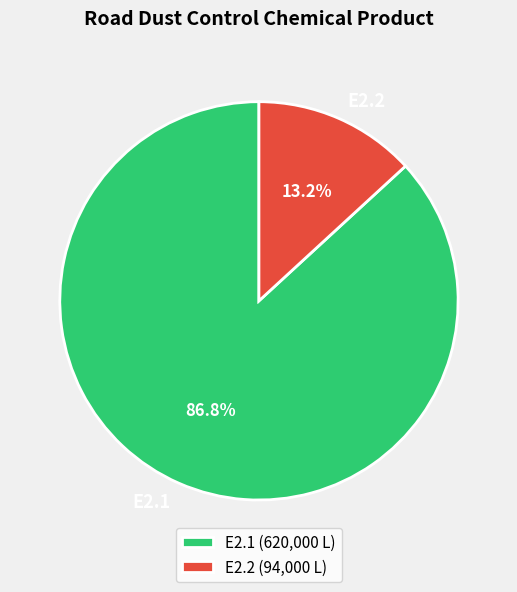

What percentage do E2.2 and E2.1 together represent?

100.0%